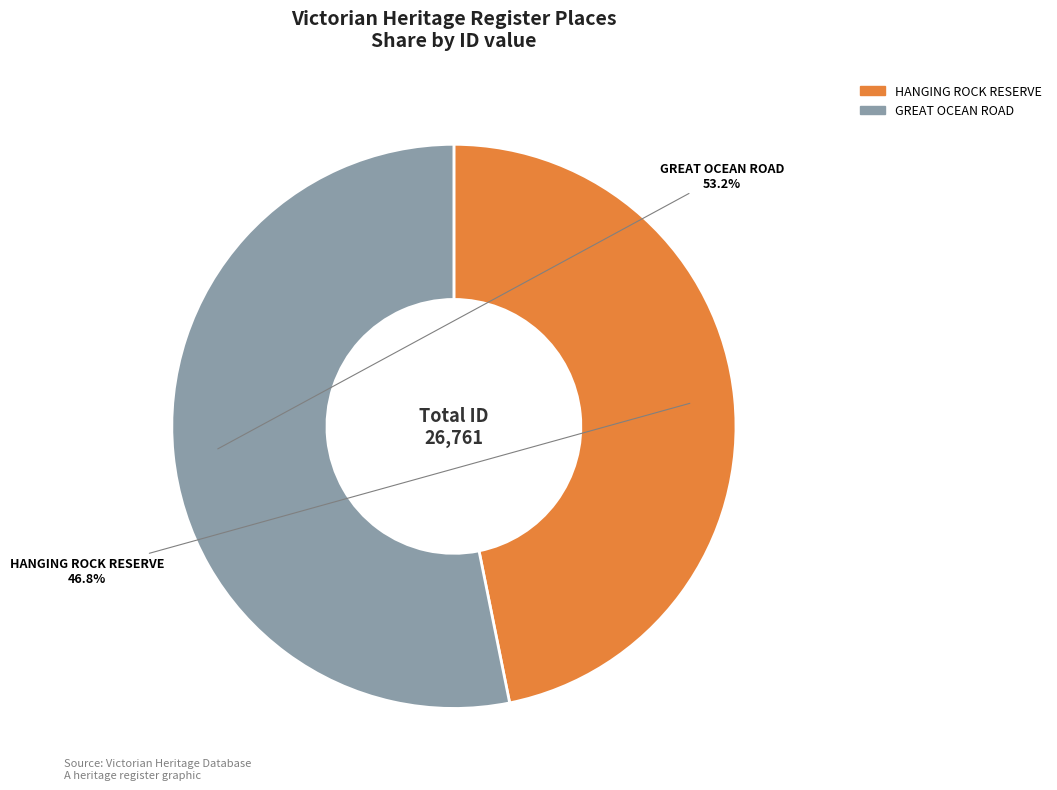

What percentage is NOT represented by HANGING ROCK RESERVE?

53.2%